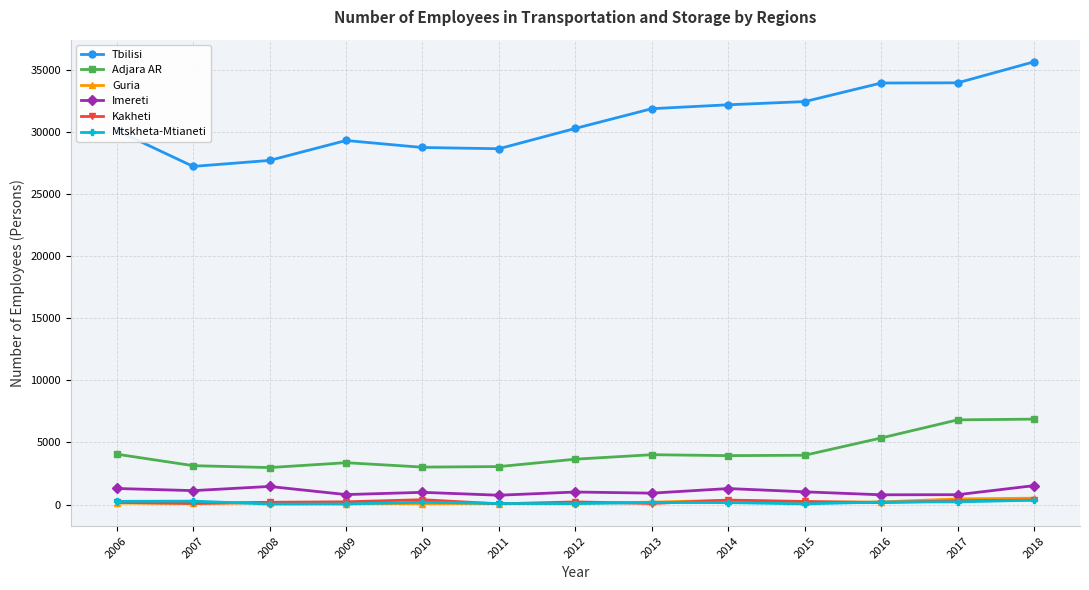

How many data points in Kakheti are less than 214?

6